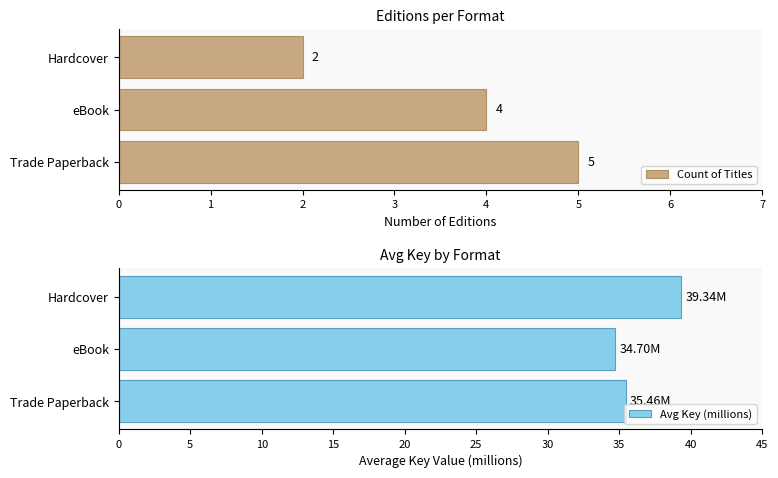

The value of Avg Key (millions) at 1 is 34.7. True or false?

True